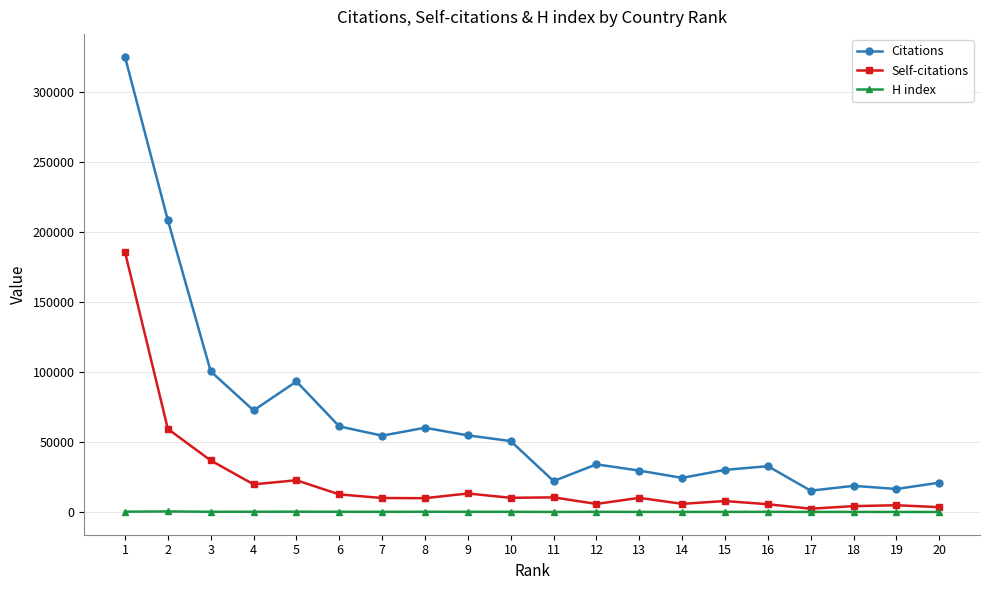

True or false: Citations and H index cross at least once.

False